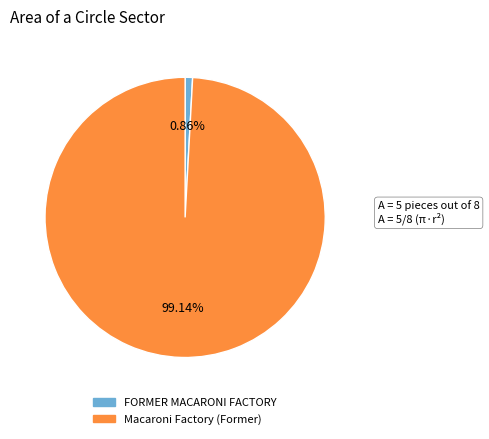

What is the smallest slice in the pie chart?

FORMER MACARONI FACTORY